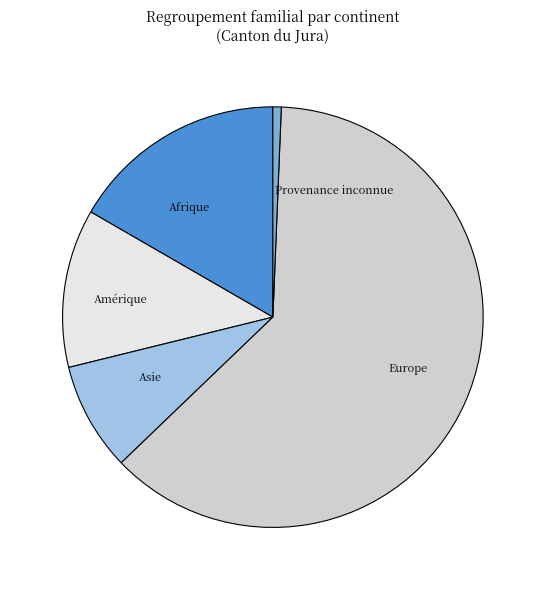

The Amérique slice represents 12% of the pie. True or false?

True